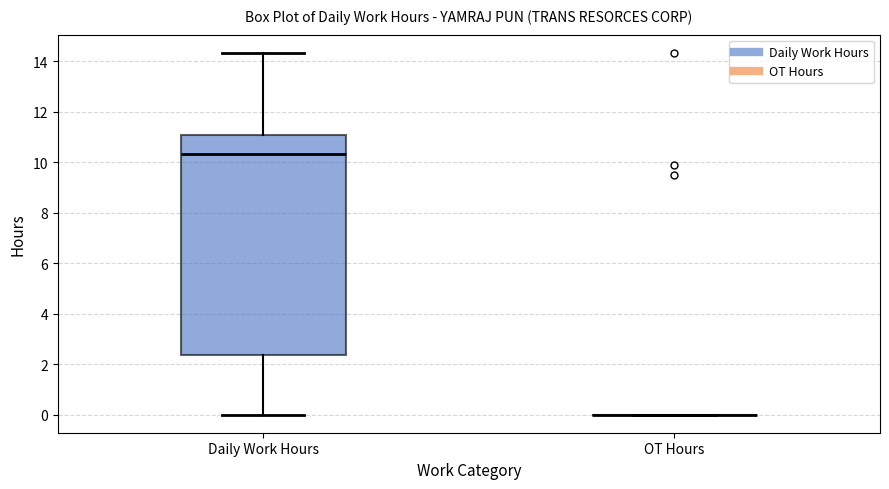

Reading left to right, transcribe this box plot: for each box, give where its median line is, the range the box spans, and where its two whiskers end, as read against the y-axis. The values are not printed on the chart, so give them approximately, as read against the axis.

Daily Work Hours: median 10.4, box 2.4 to 11.0, whiskers 0.0 to 14.4
OT Hours: box collapsed to a line at 0.0, whiskers 0.0 to 0.0